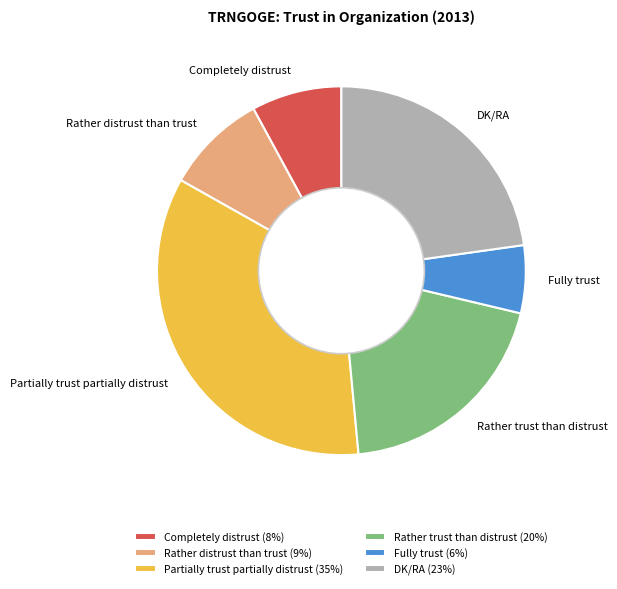

True or false: Rather distrust than trust accounts for 1% of the total.

False